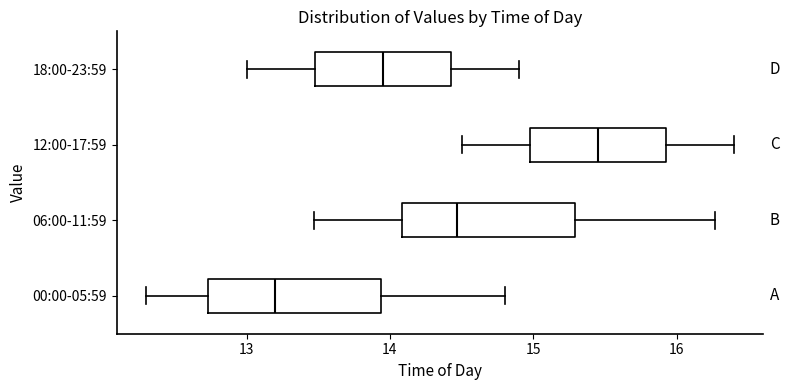

Reading bottom to top, transcribe this box plot: for each box, give where its median line is, the range the box spans, and where its two whiskers end, as read against the x-axis. The values are not printed on the chart, so give them approximately, as read against the axis.

00:00-05:59: median 13.2, box 12.7 to 13.9, whiskers 12.3 to 14.8
06:00-11:59: median 14.5, box 14.1 to 15.3, whiskers 13.5 to 16.3
12:00-17:59: median 15.5, box 15.0 to 15.9, whiskers 14.5 to 16.4
18:00-23:59: median 14.0, box 13.5 to 14.4, whiskers 13.0 to 14.9